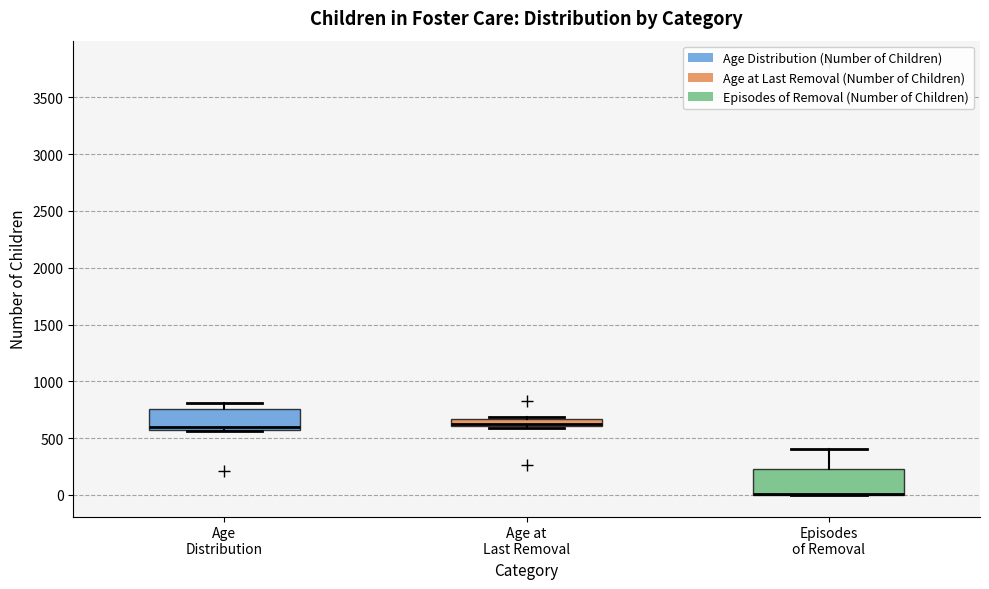

Where is the upper edge of the box for Age at Last Removal on the y-axis? The values are not printed on the chart, so give them approximately, as read against the axis.

650